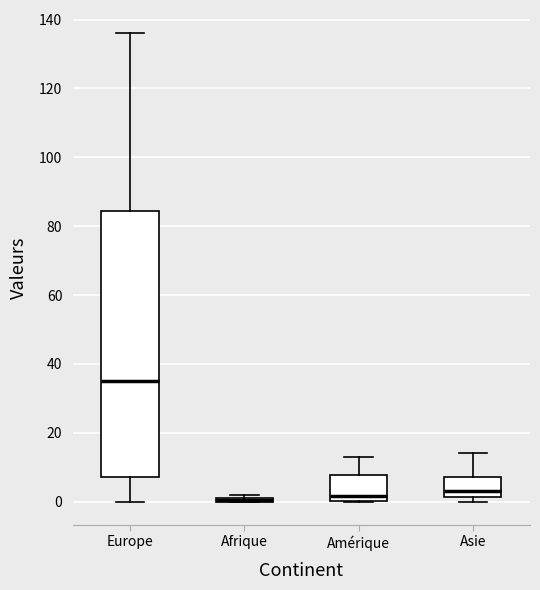

Which box is the tallest, from its lower edge to its upper edge?

Europe